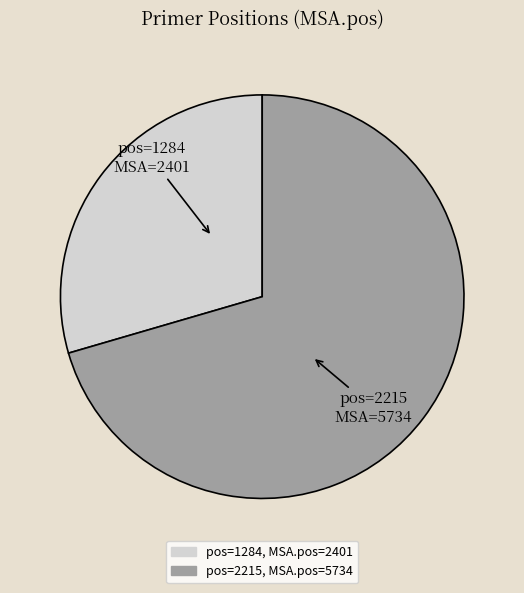

Rank the categories by value from highest to lowest.

2215, 1284